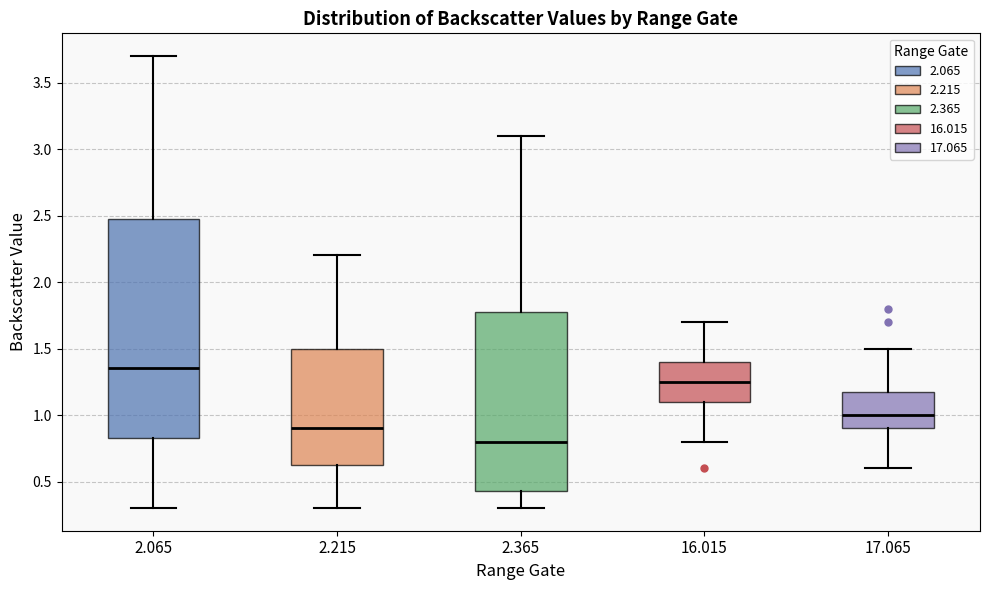

Where does the median line of the box at x = 2.065 sit on the y-axis? The values are not printed on the chart, so give them approximately, as read against the axis.

1.35